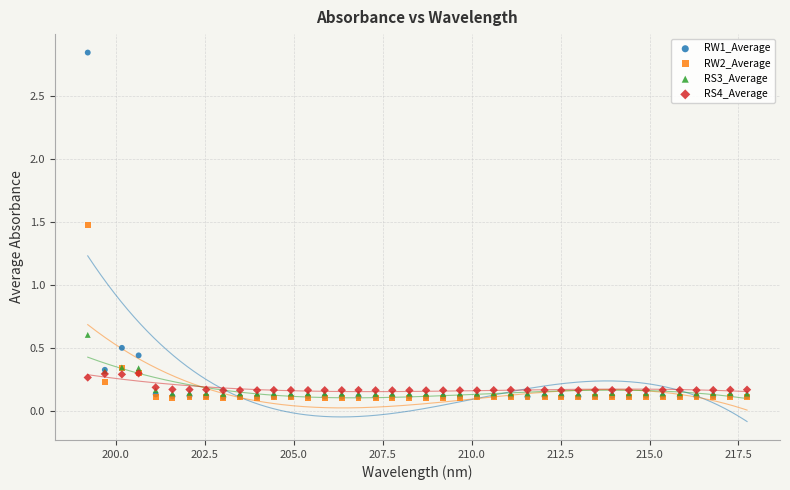

Across all series, what Y value is closest to 1?

0.6